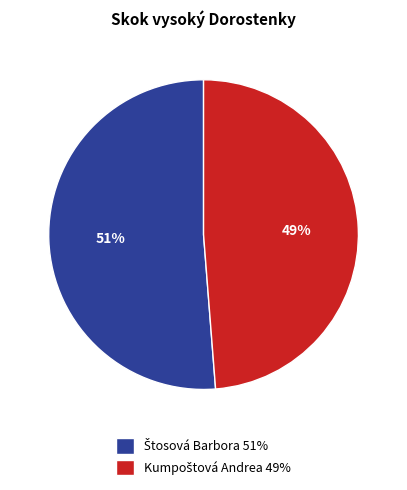

To the nearest percent, what is the average slice percentage?

50%